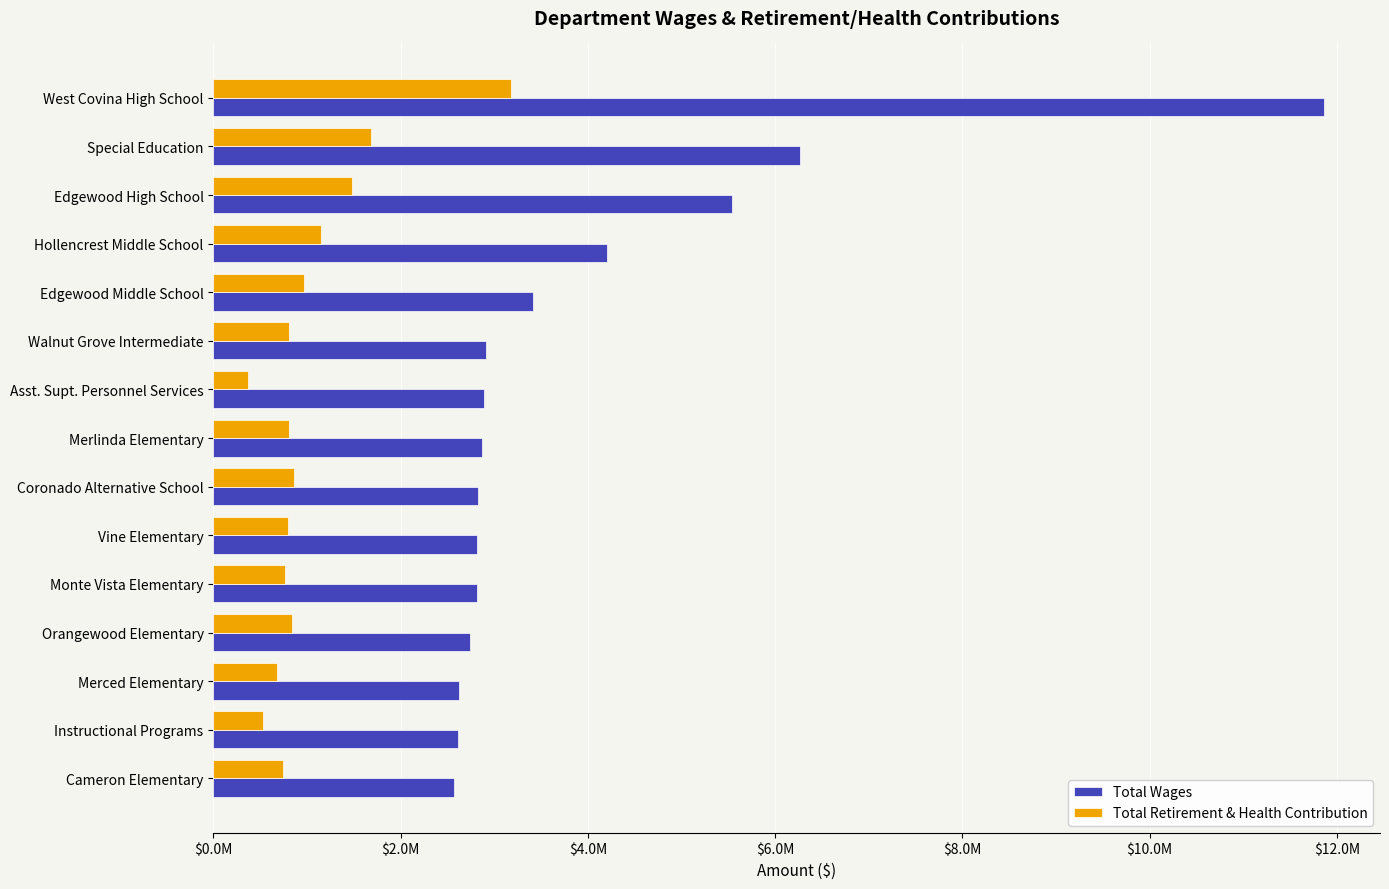

List the series in order of their overall mean, highest first.

Total Wages, Total Retirement & Health Contribution